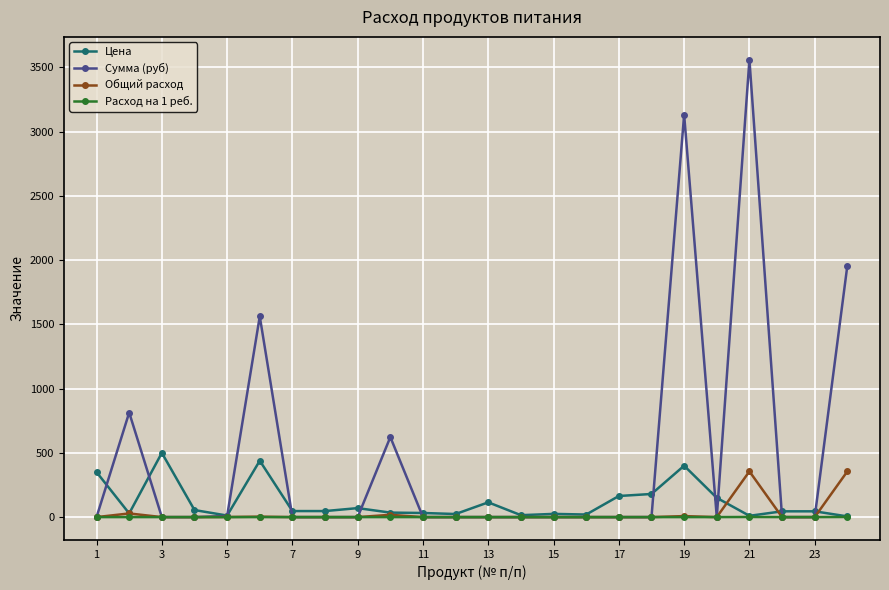

What is the average value of the Расход на 1 реб. series?

0.1